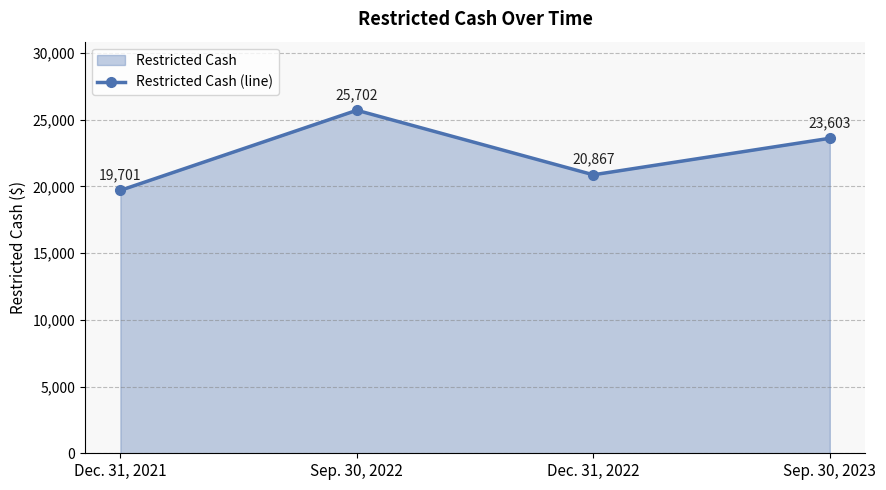

What is the smallest value displayed?

19701